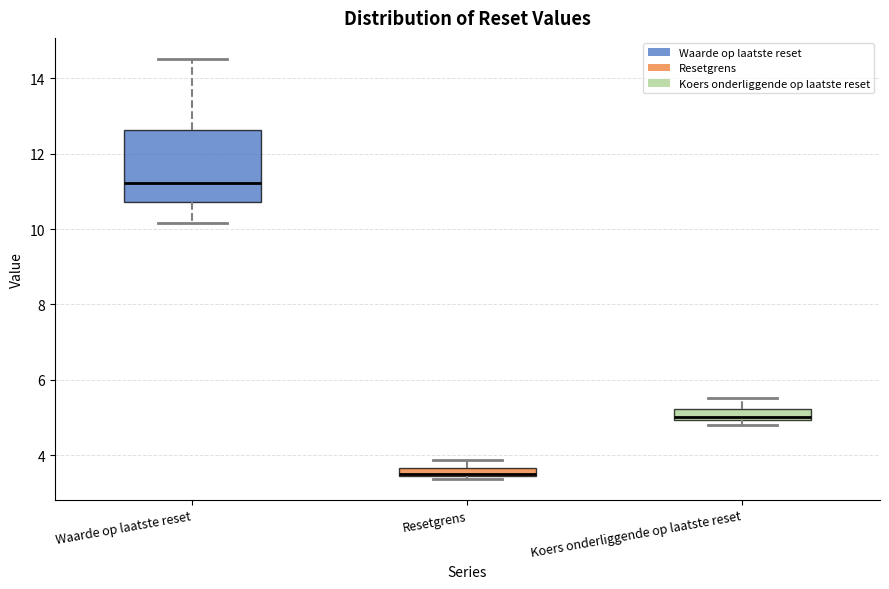

Where is the upper edge of the box for Koers onderliggende op laatste reset on the y-axis? The values are not printed on the chart, so give them approximately, as read against the axis.

5.2